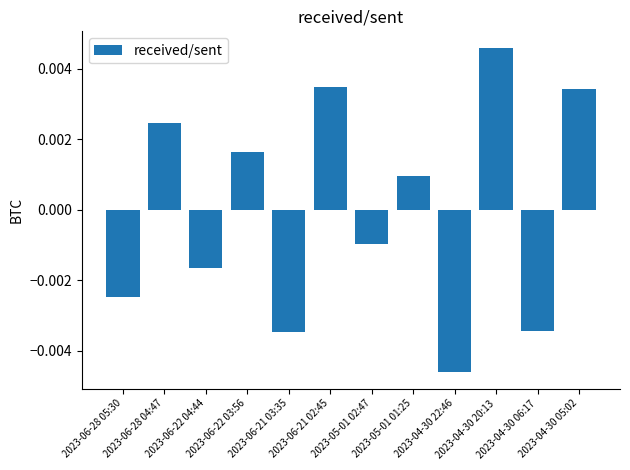

How many values are between 0 and 1?

6